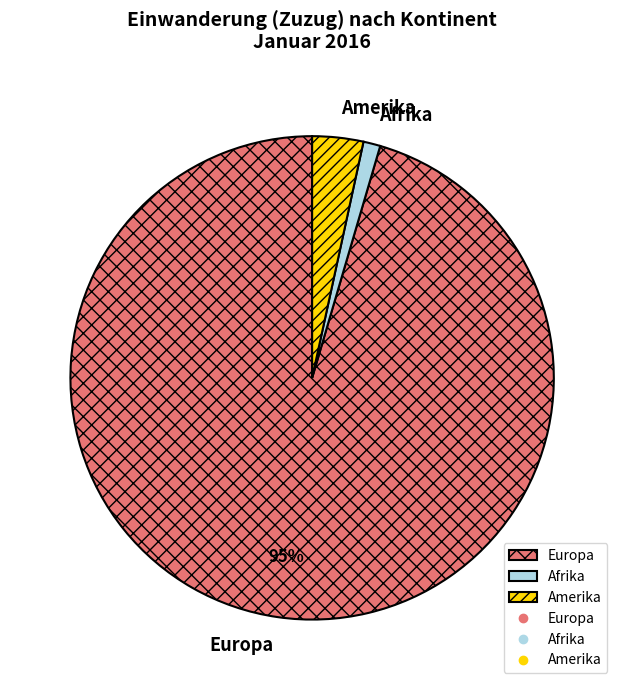

The Afrika slice represents 11% of the pie. True or false?

False